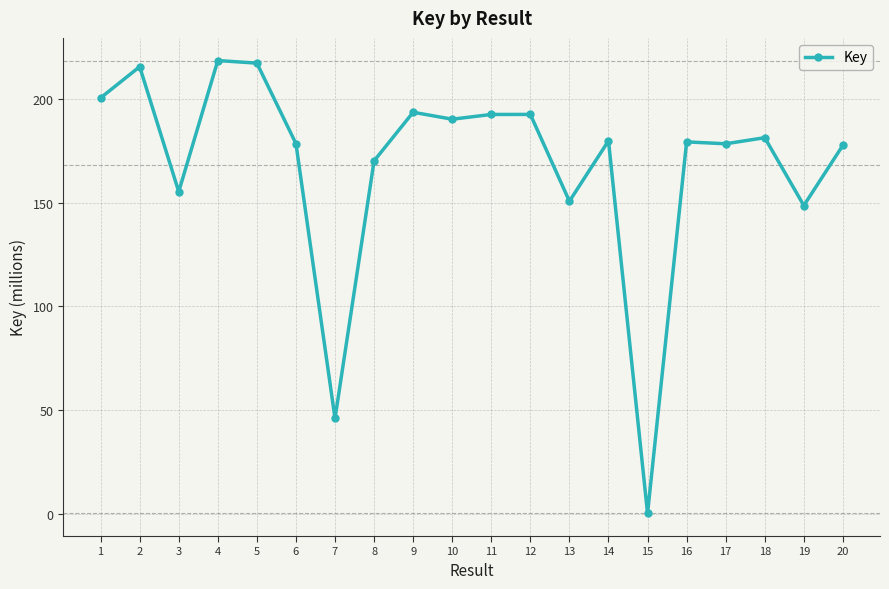

What is the greatest value displayed?

218.4